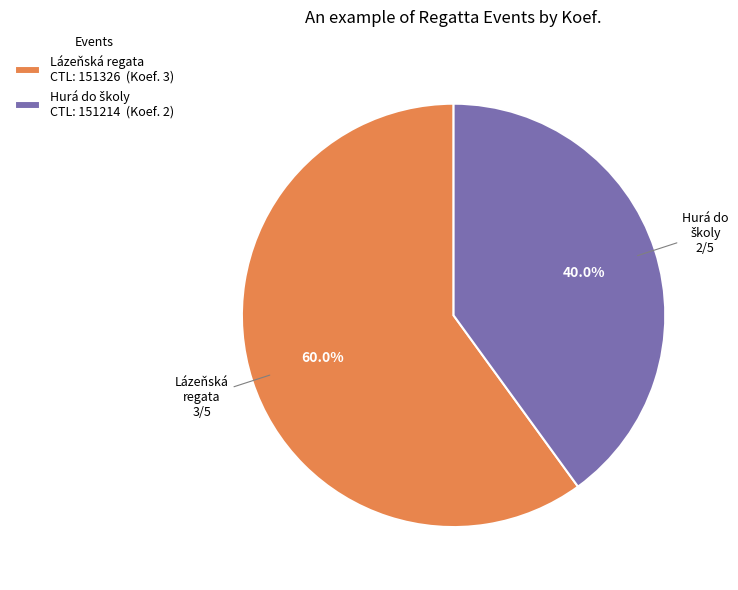

Which slice represents more than half of the pie?

Lázeňská regata CTL: 151326 (Koef. 3)